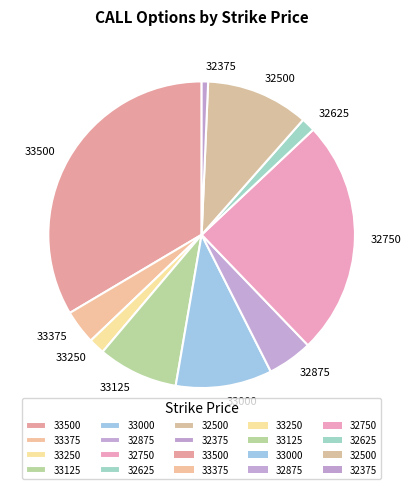

Approximately how many times larger is the value at 32875 compared to 32500?

0.4